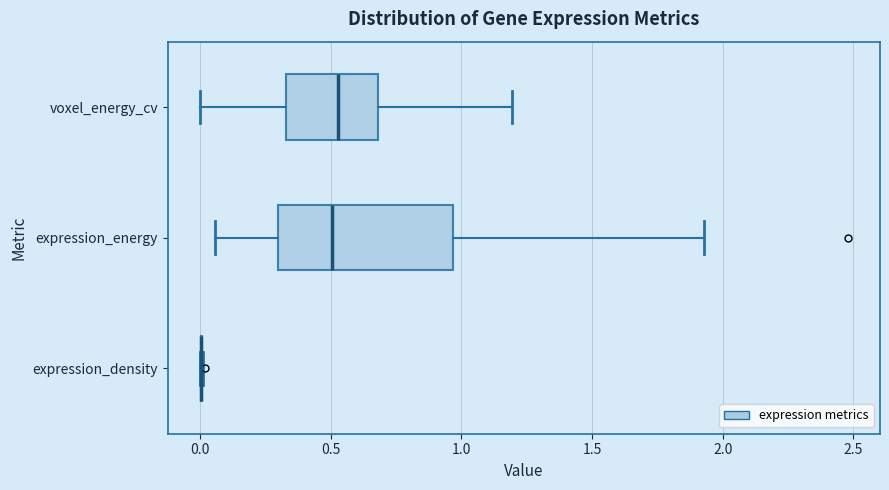

Comparing the boxes themselves (not the whiskers), which one is the widest?

expression_energy